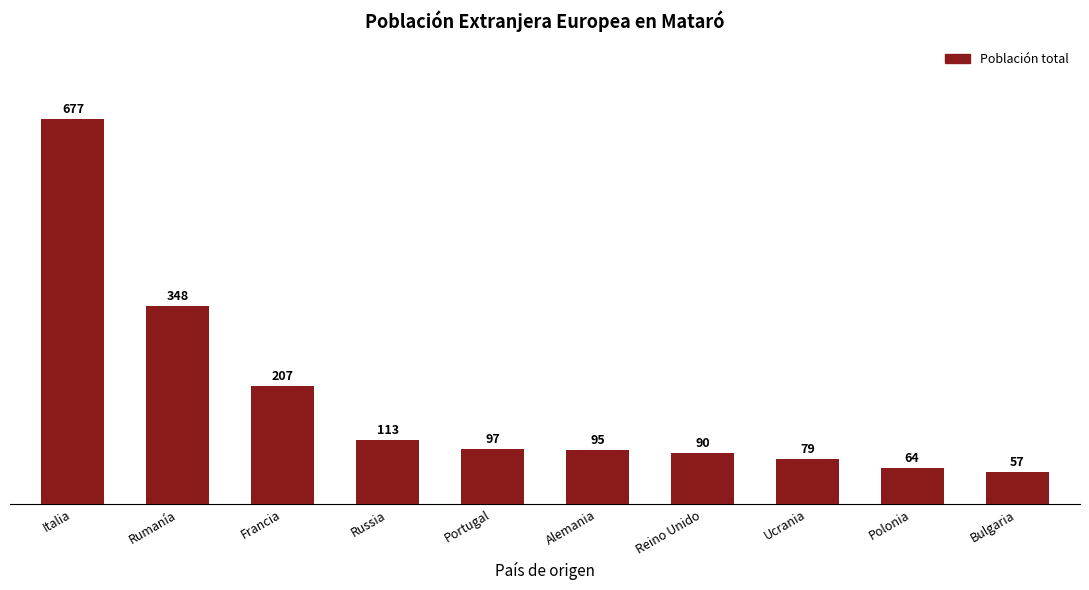

Rank the categories by value from highest to lowest.

Italia, Rumanía, Francia, Russia, Portugal, Alemania, Reino Unido, Ucrania, Polonia, Bulgaria